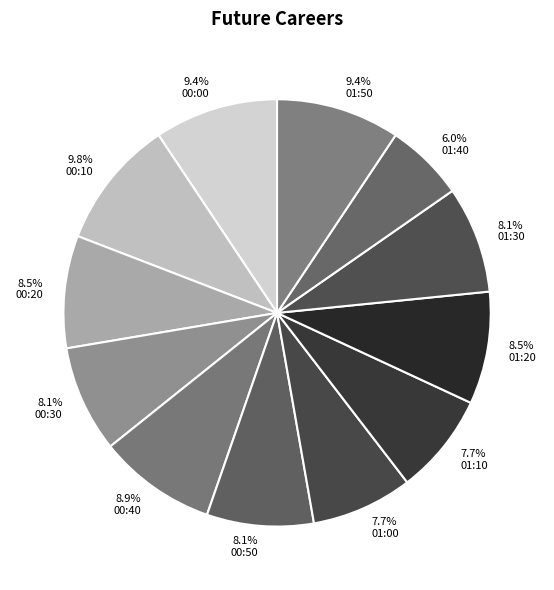

Between 00:50 and 01:30, which is larger?

00:50